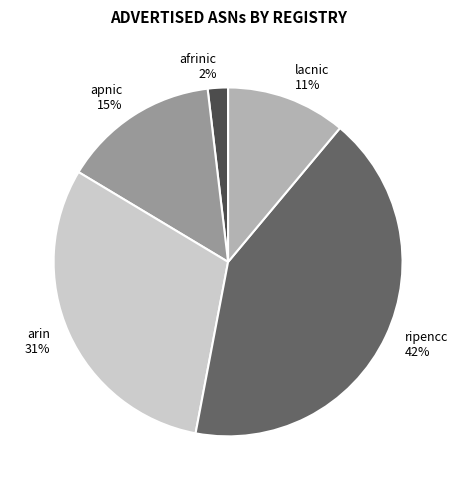

To the nearest percent, what percentage of the pie is arin?

31%